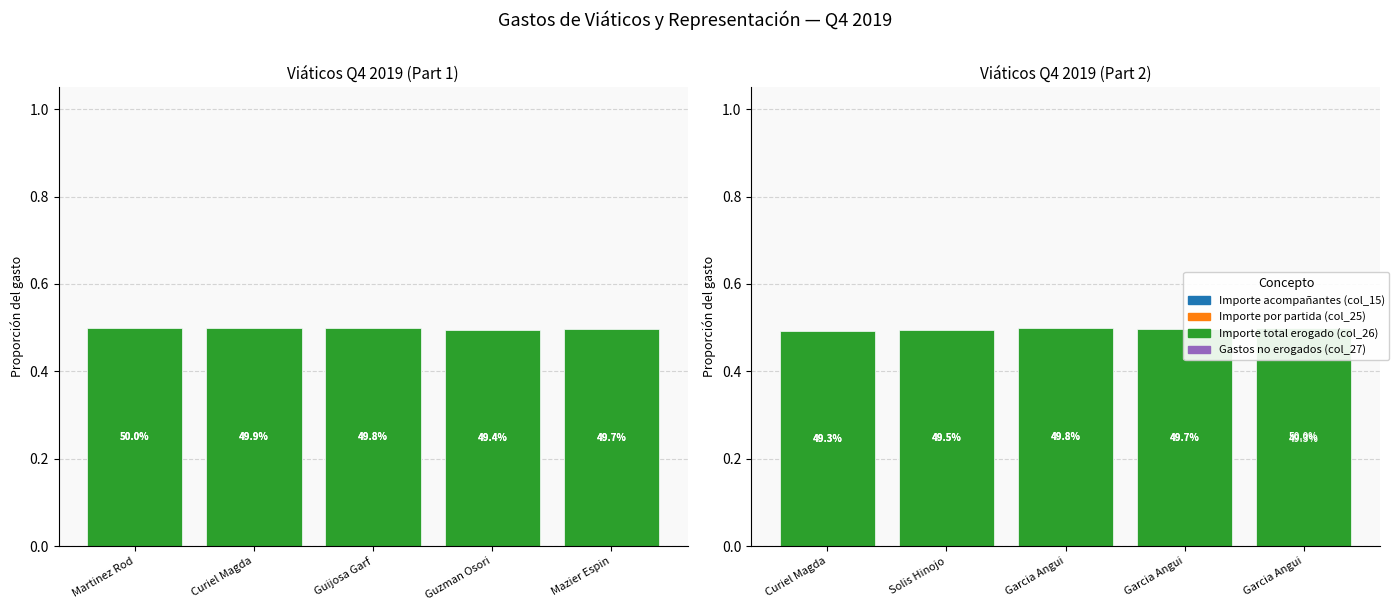

What is the total value across all series at Garcia Angui?

1.0